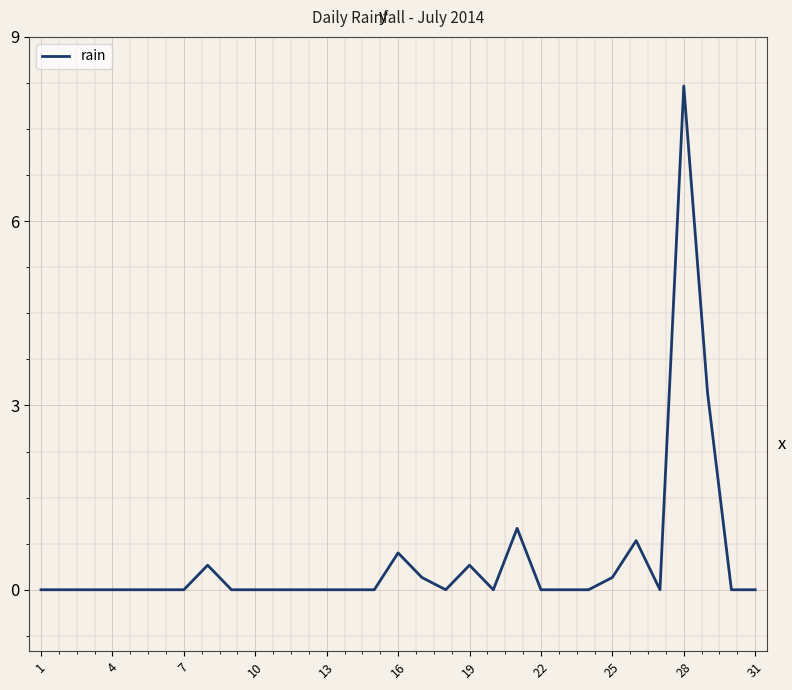

What is the difference between the maximum and minimum values?

8.2